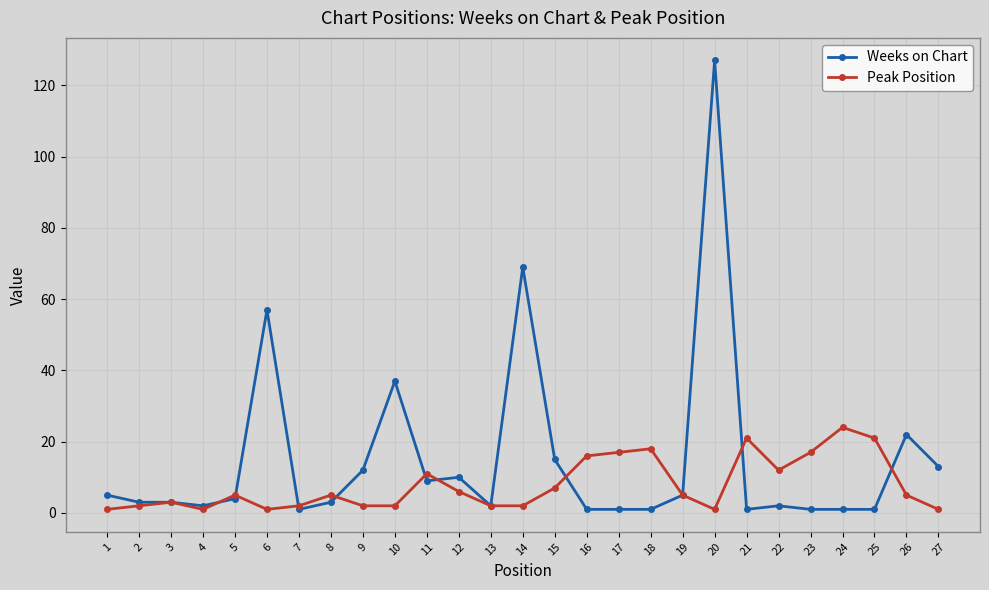

At which label does Peak Position reach its peak?

24